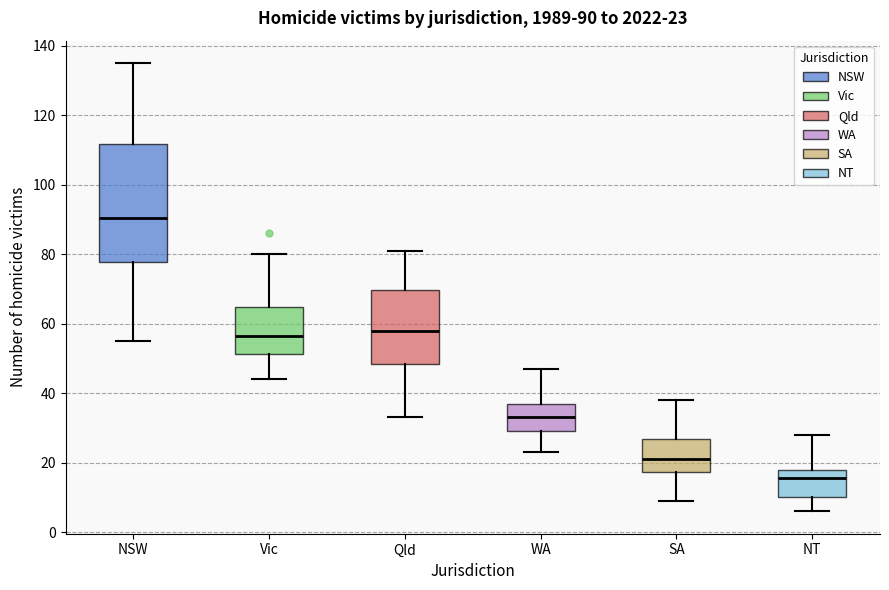

Comparing the boxes themselves (not the whiskers), which one is the tallest?

NSW